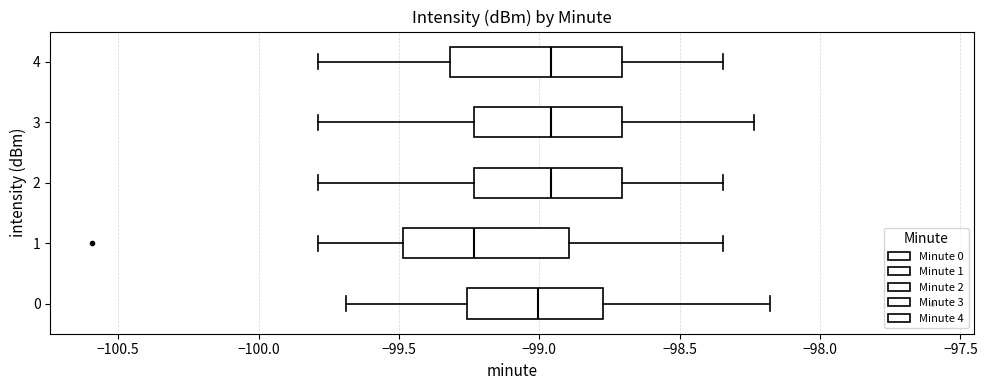

Reading bottom to top, transcribe this box plot: for each box, give where its median line is, the range the box spans, and where its two whiskers end, as read against the x-axis. The values are not printed on the chart, so give them approximately, as read against the axis.

0: median -99.00, box -99.25 to -98.75, whiskers -99.70 to -98.20
1: median -99.25, box -99.50 to -98.90, whiskers -99.80 to -98.35
2: median -98.95, box -99.25 to -98.70, whiskers -99.80 to -98.35
3: median -98.95, box -99.25 to -98.70, whiskers -99.80 to -98.25
4: median -98.95, box -99.30 to -98.70, whiskers -99.80 to -98.35